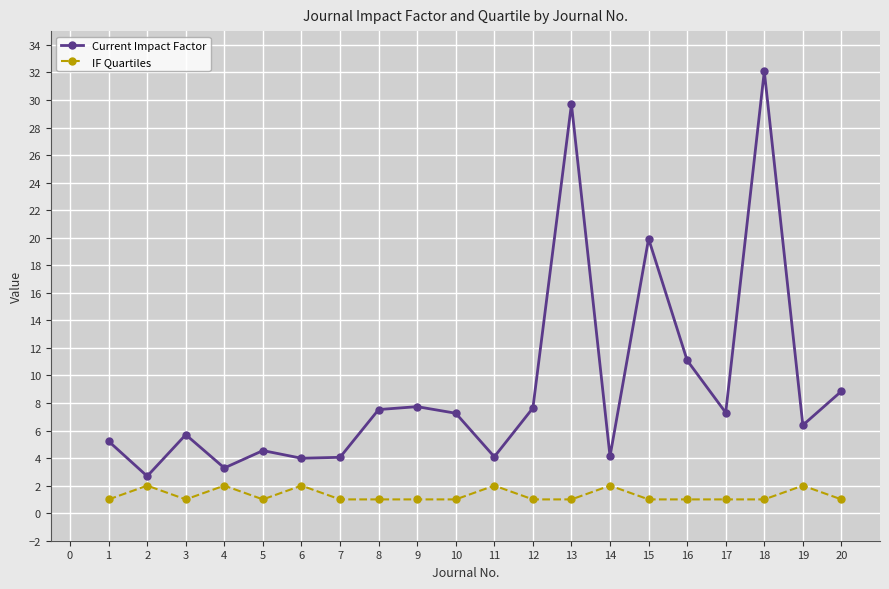

What is the sum of all IF Quartiles values?

26.0